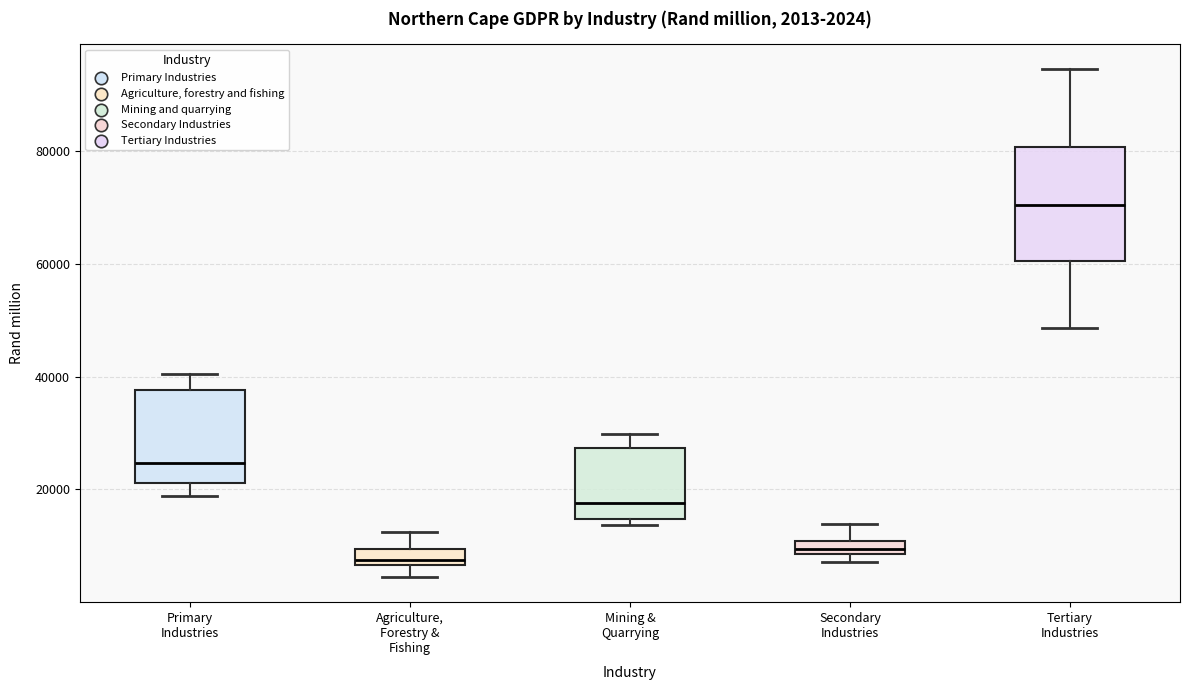

Comparing the boxes themselves (not the whiskers), which one is the tallest?

Tertiary Industries